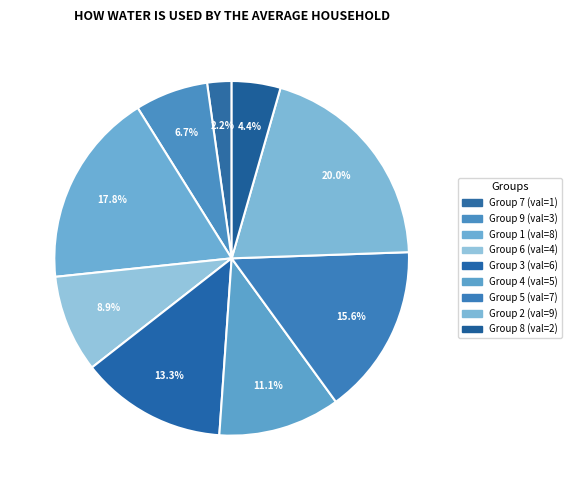

How many slices are in this pie chart?

9